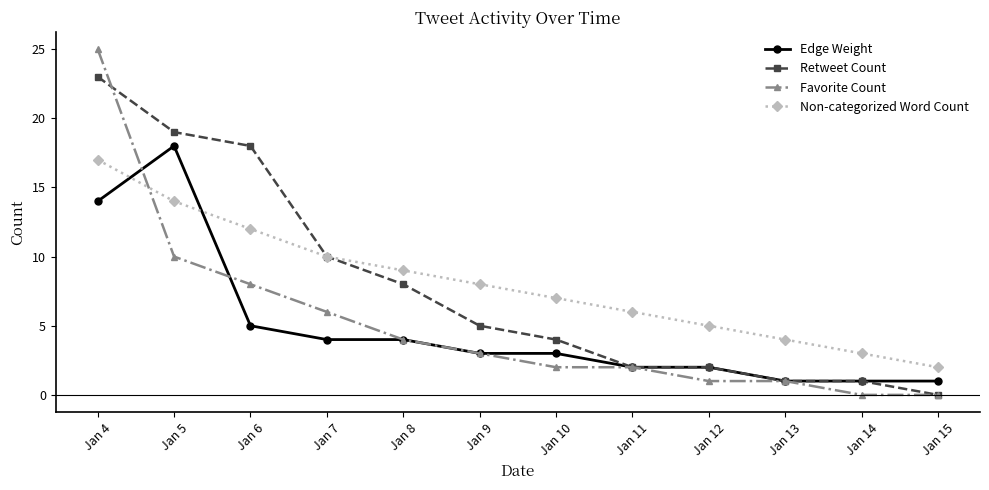

What is the minimum value for Non-categorized Word Count?

2